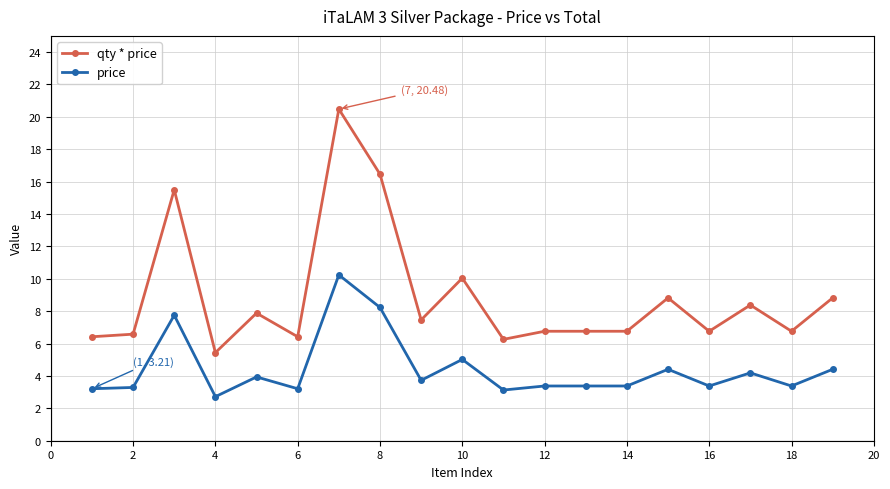

True or false: price and qty * price cross at least once.

False